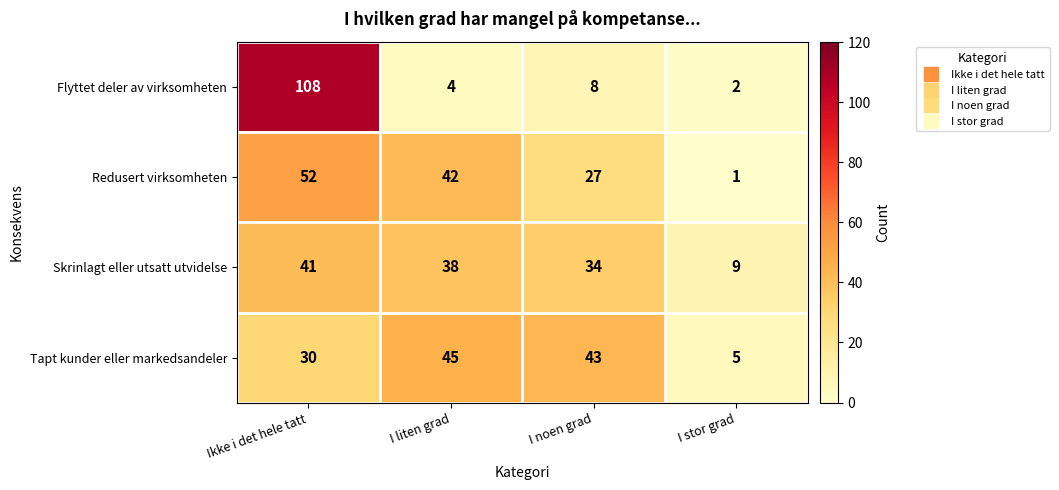

What is the approximate value of Flyttet deler av virksomheten at I noen grad?

8